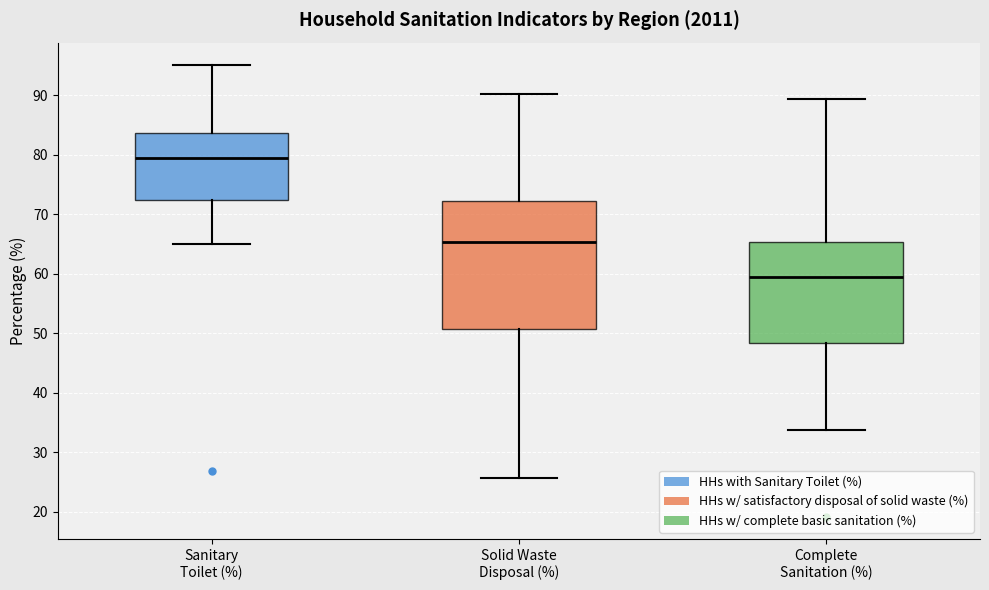

Comparing the boxes themselves (not the whiskers), which one is the tallest?

Solid Waste Disposal (%)